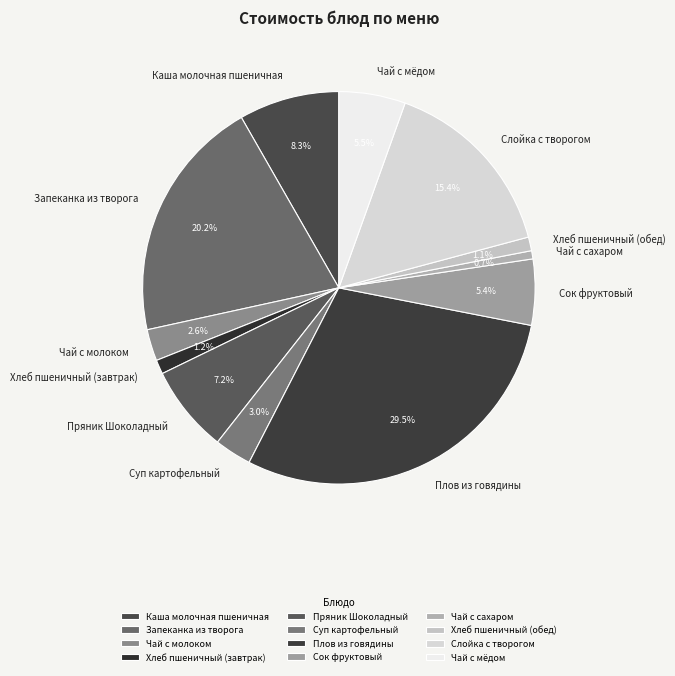

To the nearest percent, what percentage of the pie is Чай с молоком?

3%